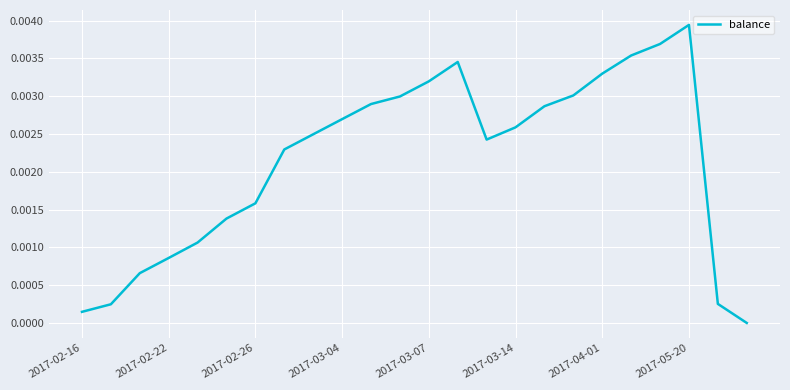

How many interior local valleys (lower than both neighbors) does the data have?

1